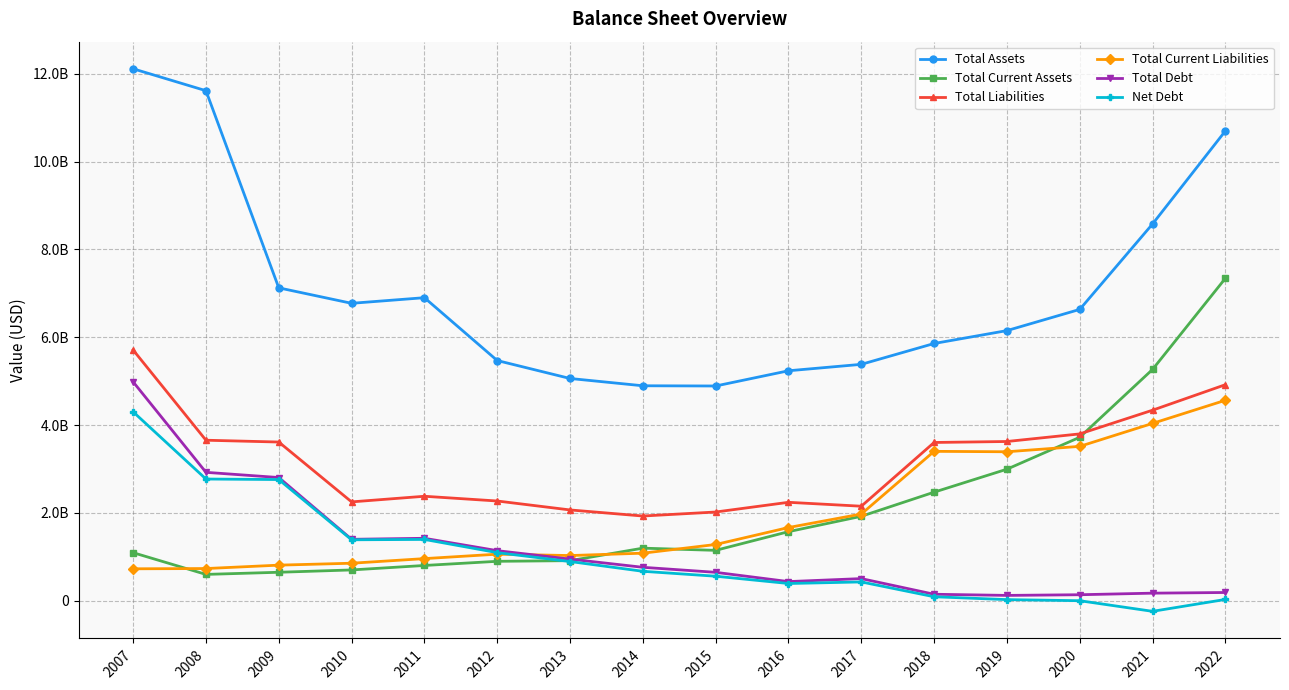

Reading left to right, list all the values displayed in this chart.

Total Assets: 12115916000	11616800000	7125683000	6773444000	6901580000	5469800000	5060900000	4895000000	4890000000	5236843000	5383137000	5858064000	6151774000	6634639000	8581460000	10700527000
Total Current Assets: 1092501000	597861000	646506000	699564000	801292000	896100000	910900000	1195800000	1145800000	1571509000	1921681000	2471286000	2994684000	3721765000	5267910000	7343011000
Total Liabilities: 5709551000	3654537000	3613276000	2249787000	2377924000	2270000000	2066400000	1927900000	2019200000	2240300000	2151260000	3603190000	3625477000	3798662000	4338555000	4919522000
Total Current Liabilities: 725622000	731310000	808737000	852392000	957466000	1058600000	1027300000	1081400000	1279200000	1665606000	1973257000	3401214000	3391699000	3514436000	4038000000	4564569000
Total Debt: 4983929000	2923227000	2804539000	1397395000	1420458000	1138900000	946500000	759700000	645000000	434113000	502119000	145643000	119439000	134681000	170457000	185690000
Net Debt: 4301364000	2770509000	2758664000	1386366000	1394640000	1093800000	891200000	668600000	556500000	390499000	426208000	88482000	23488000	-1710000	-243412000	27664000